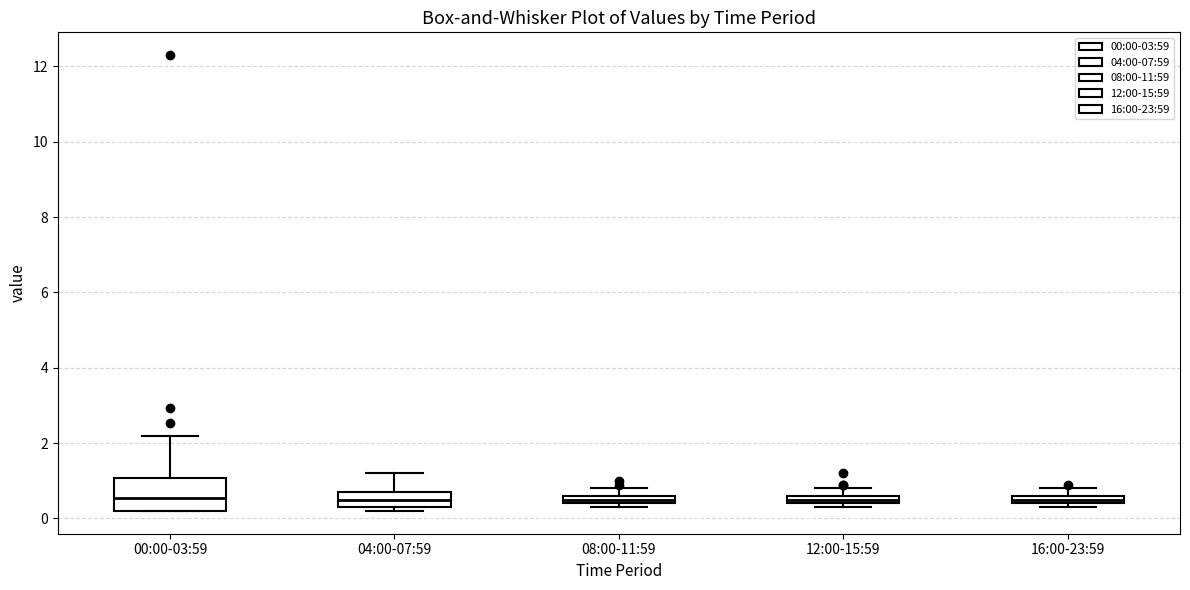

Comparing the boxes themselves (not the whiskers), which one is the tallest?

00:00-03:59